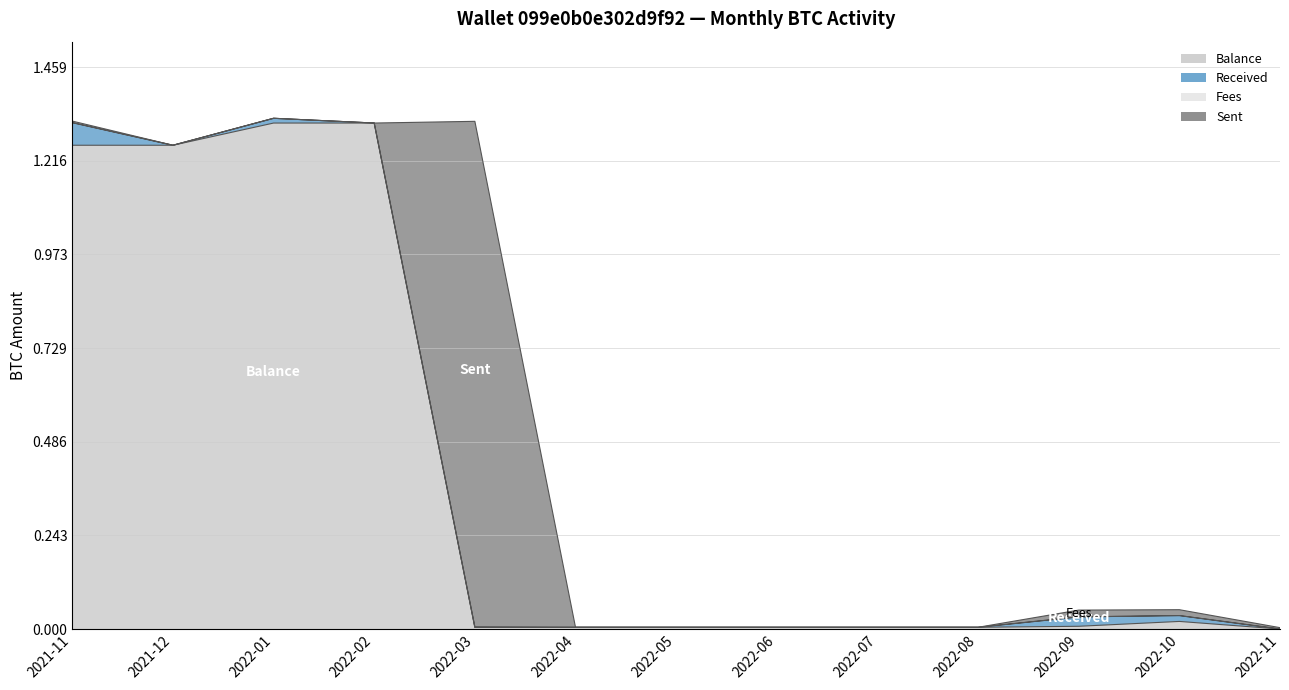

At which label is Balance closest to 0?

2022-11